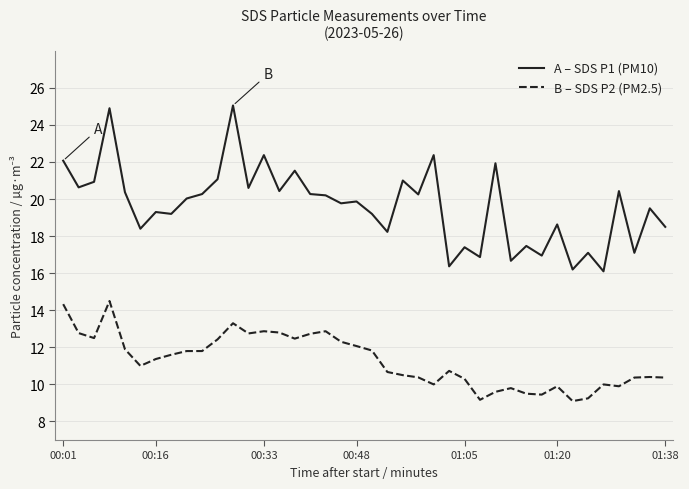

List the series in order of their overall mean, lowest first.

B – SDS P2 (PM2.5), A – SDS P1 (PM10)